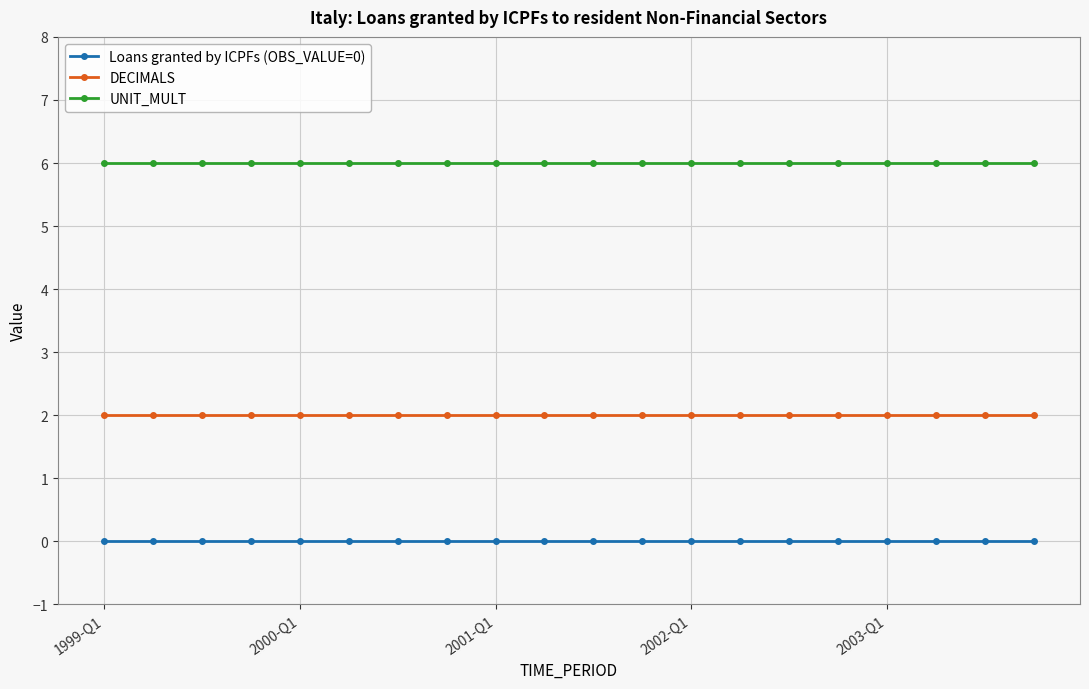

List the series in order of their overall mean, highest first.

UNIT_MULT, DECIMALS, Loans granted by ICPFs (OBS_VALUE=0)